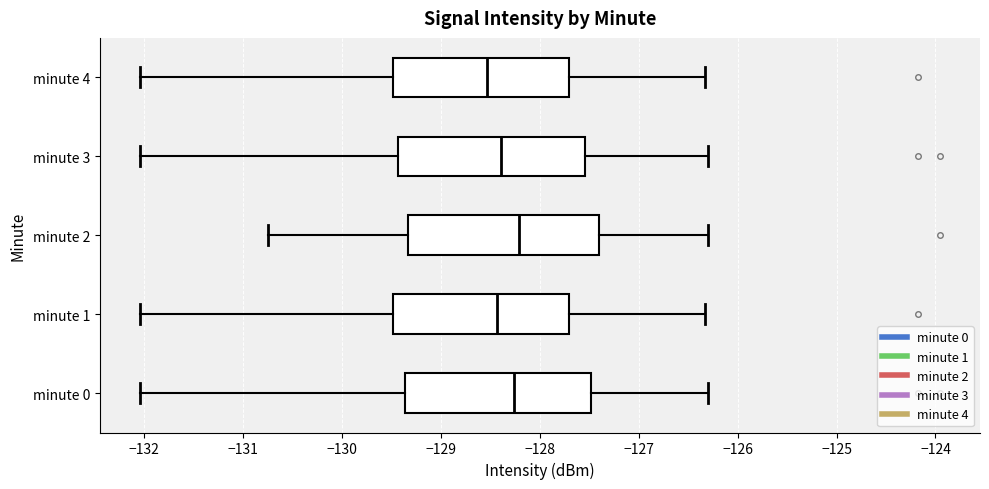

Reading bottom to top, read every box against the x-axis: the position of its median line, the range the box covers, and the ends of its whiskers. The values are not printed on the chart, so give them approximately, as read against the axis.

minute 0: median -128.3, box -129.4 to -127.5, whiskers -132.0 to -126.3
minute 1: median -128.4, box -129.5 to -127.7, whiskers -132.0 to -126.3
minute 2: median -128.2, box -129.3 to -127.4, whiskers -130.7 to -126.3
minute 3: median -128.4, box -129.4 to -127.5, whiskers -132.0 to -126.3
minute 4: median -128.5, box -129.5 to -127.7, whiskers -132.0 to -126.3